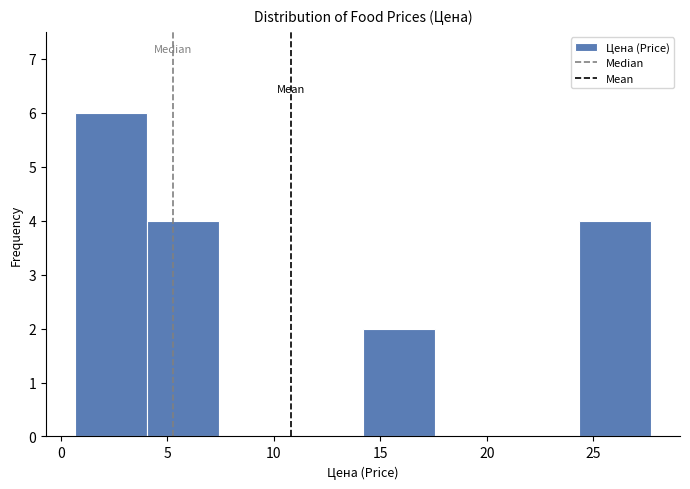

Over which range of the x-axis is the bar tallest?

0.5 to 4.0